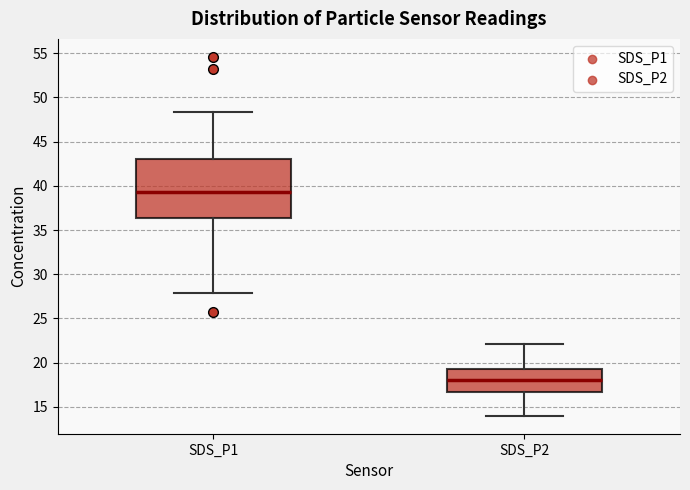

Reading left to right, transcribe this box plot: for each box, give where its median line is, the range the box spans, and where its two whiskers end, as read against the y-axis. The values are not printed on the chart, so give them approximately, as read against the axis.

SDS_P1: median 39.5, box 36.5 to 43.0, whiskers 28.0 to 48.5
SDS_P2: median 18.0, box 16.5 to 19.5, whiskers 14.0 to 22.0